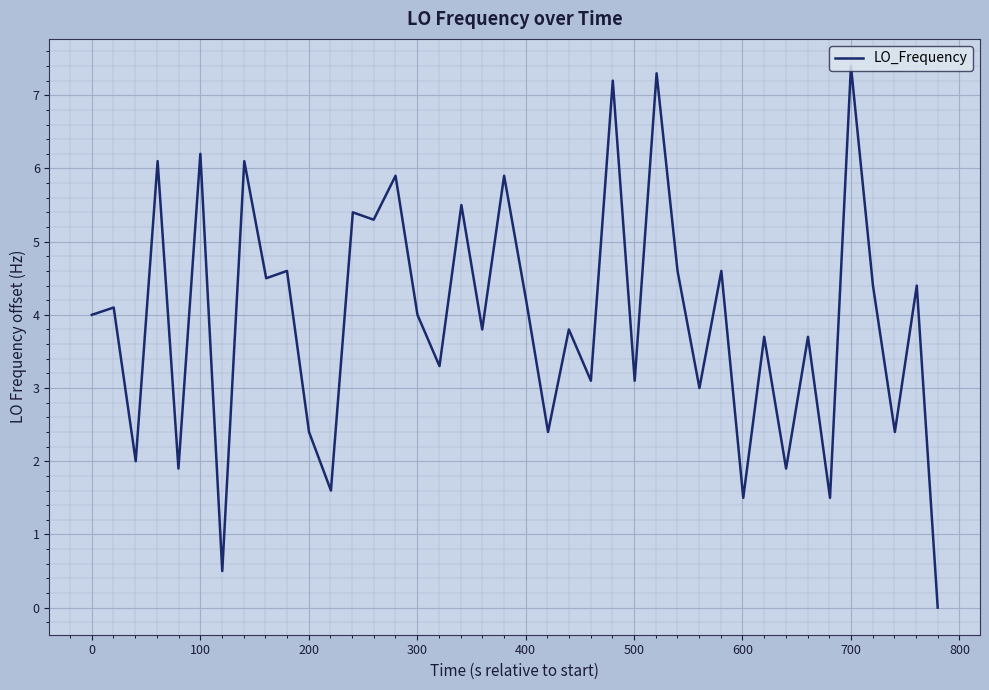

How many interior local valleys (lower than both neighbors) does the data have?

16